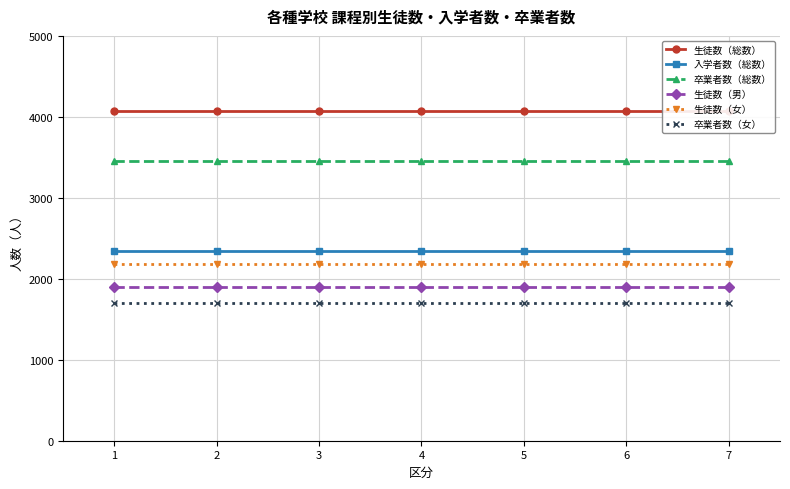

What is the highest value of the 生徒数（女） series?

2181